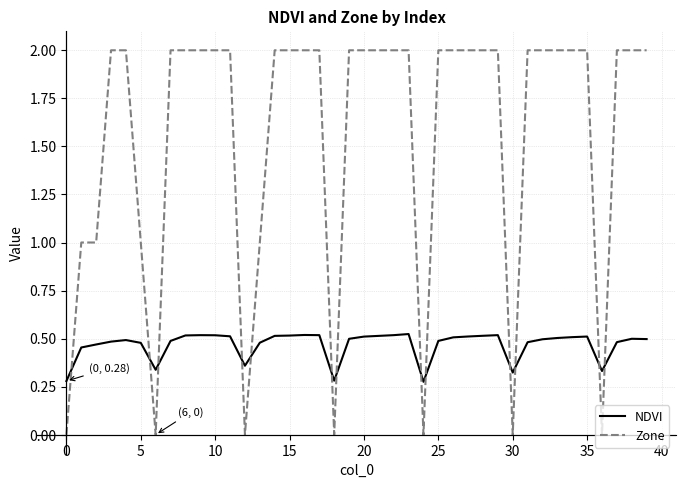

What is the greatest value displayed?

2.0